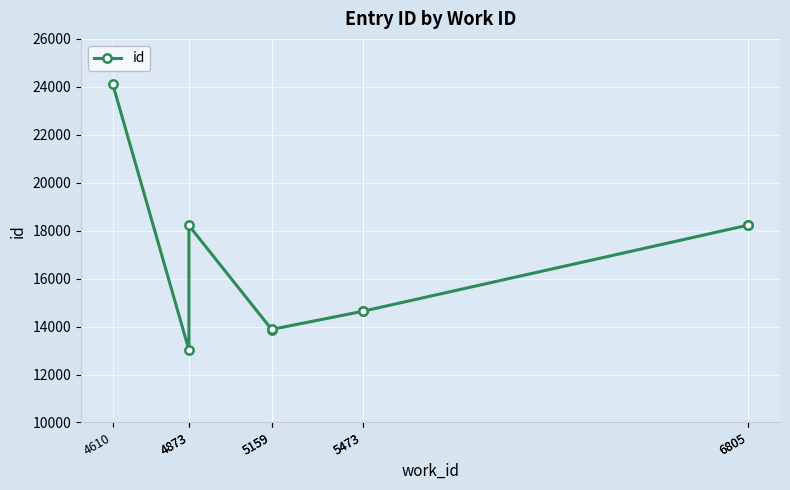

Read the value at 6805.

18234